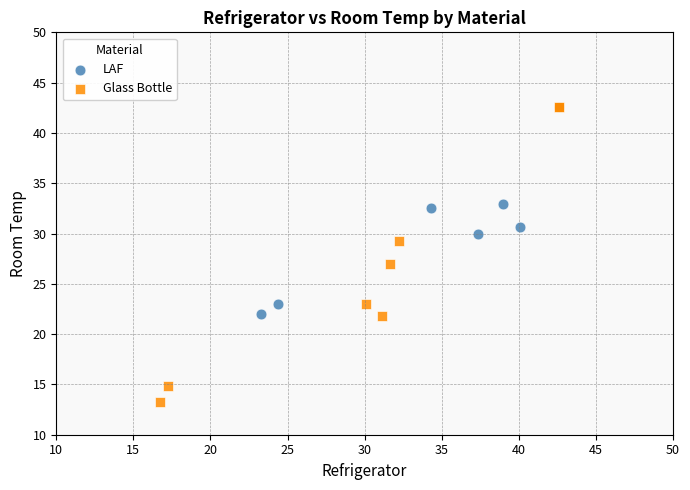

Which series has the widest spread of Y values?

Glass Bottle